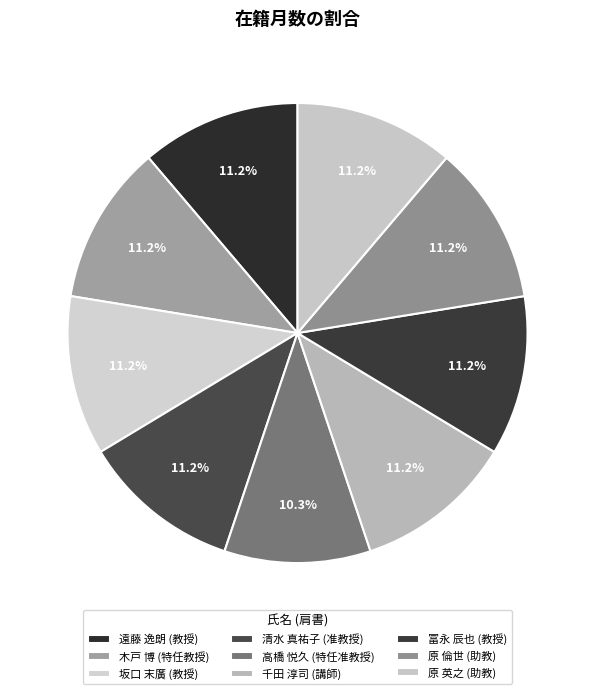

How many segments does this pie chart have?

9